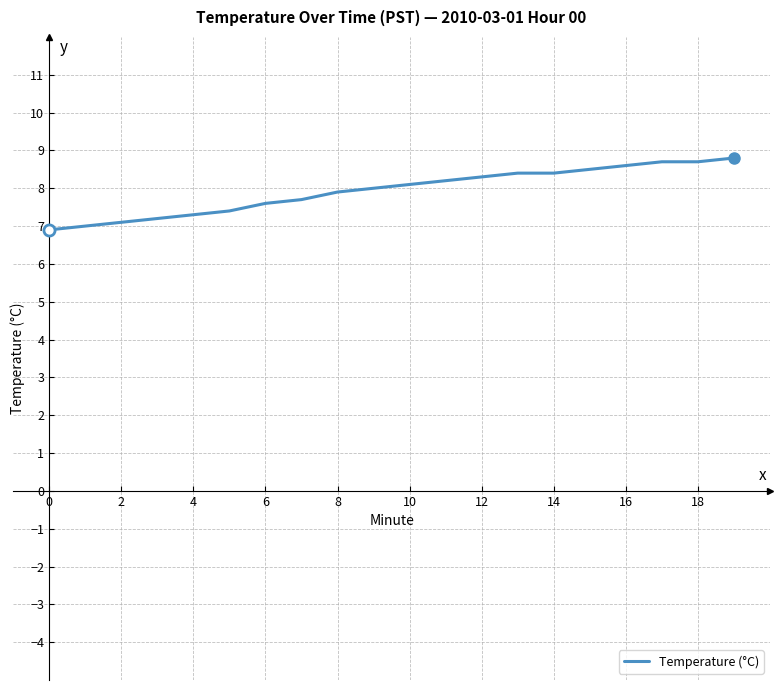

What is the difference between the maximum and minimum values?

1.9